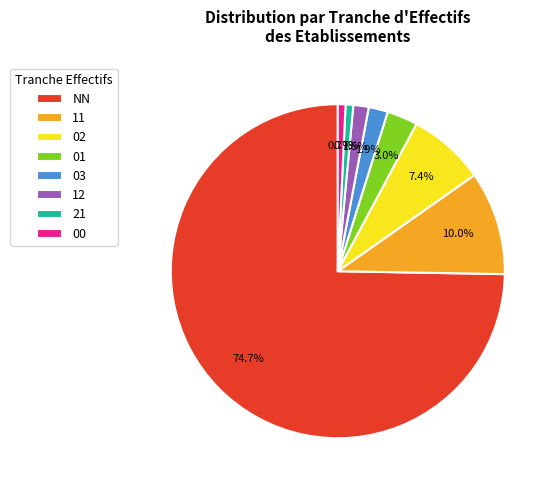

Is NN the majority of the pie?

Yes